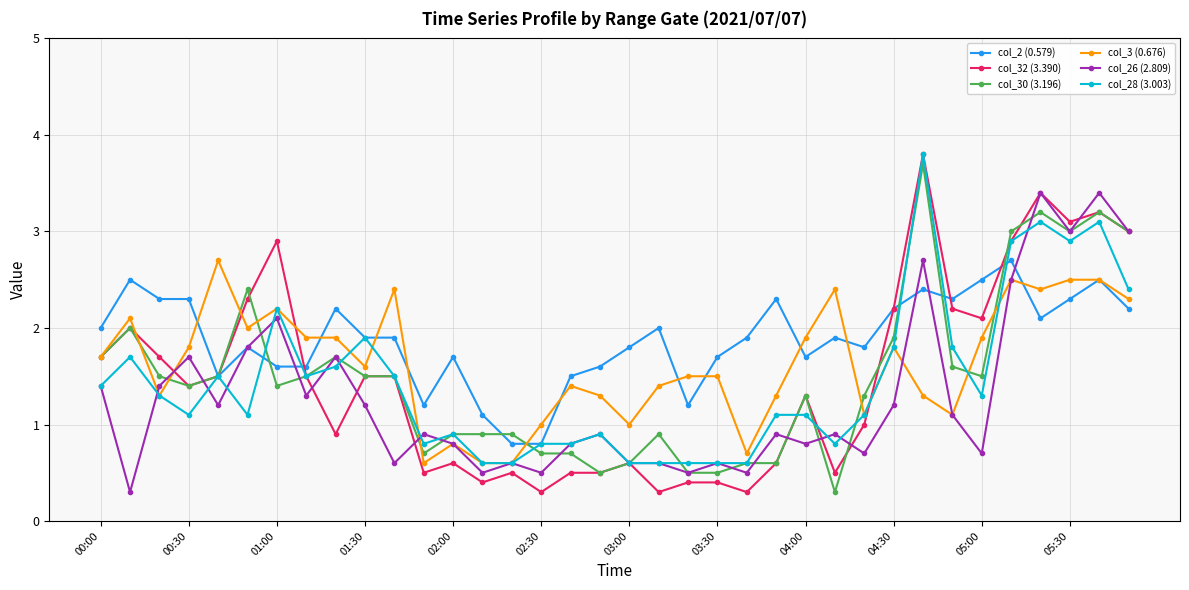

Does the chart have visible grid lines?

Yes